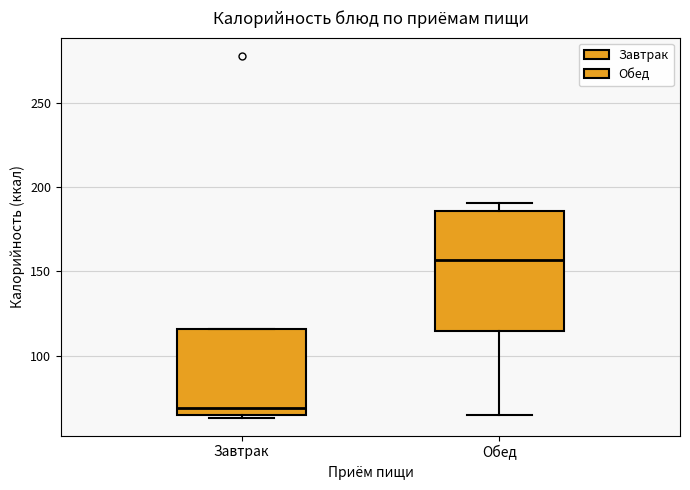

Where is the lower edge of the box for Обед on the y-axis? The values are not printed on the chart, so give them approximately, as read against the axis.

115